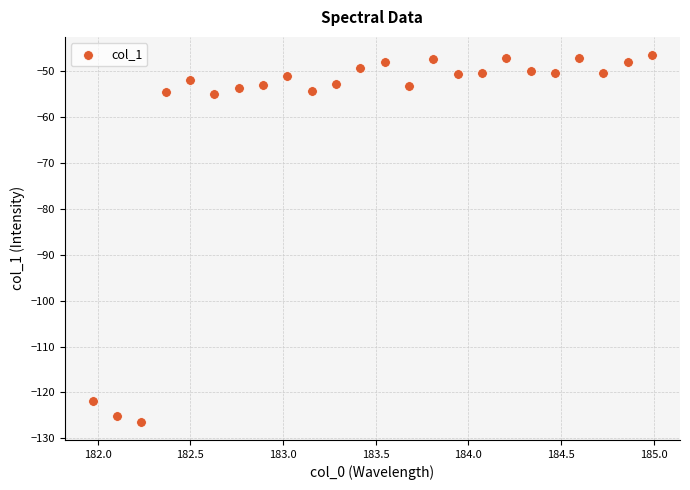

What is the range of X values (max minus min)?

3.0